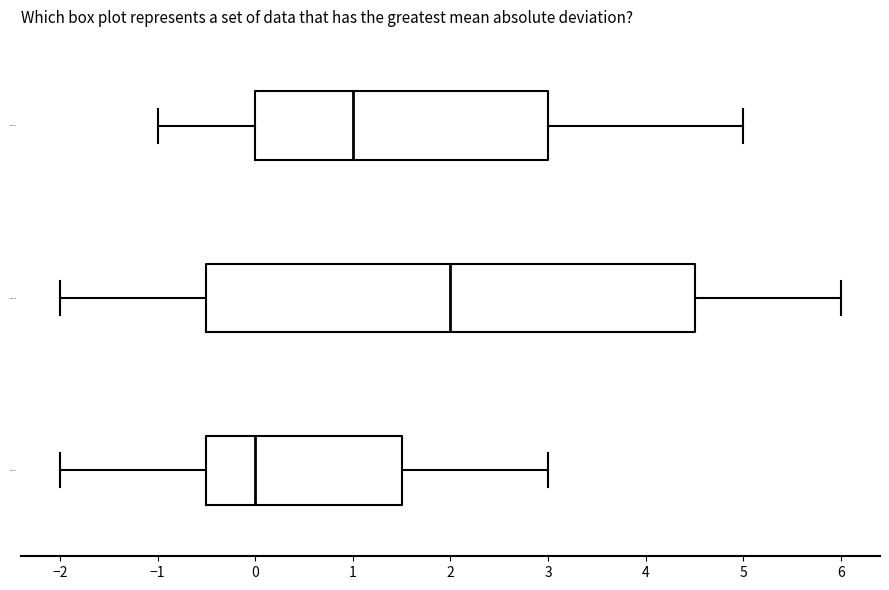

Reading bottom to top, transcribe this box plot: for each box, give where its median line is, the range the box spans, and where its two whiskers end, as read against the x-axis. The values are not printed on the chart, so give them approximately, as read against the axis.

Dataset A: median 0.0, box -0.5 to 1.5, whiskers -2.0 to 3.0
Dataset B: median 2.0, box -0.5 to 4.5, whiskers -2.0 to 6.0
Dataset C: median 1.0, box 0.0 to 3.0, whiskers -1.0 to 5.0